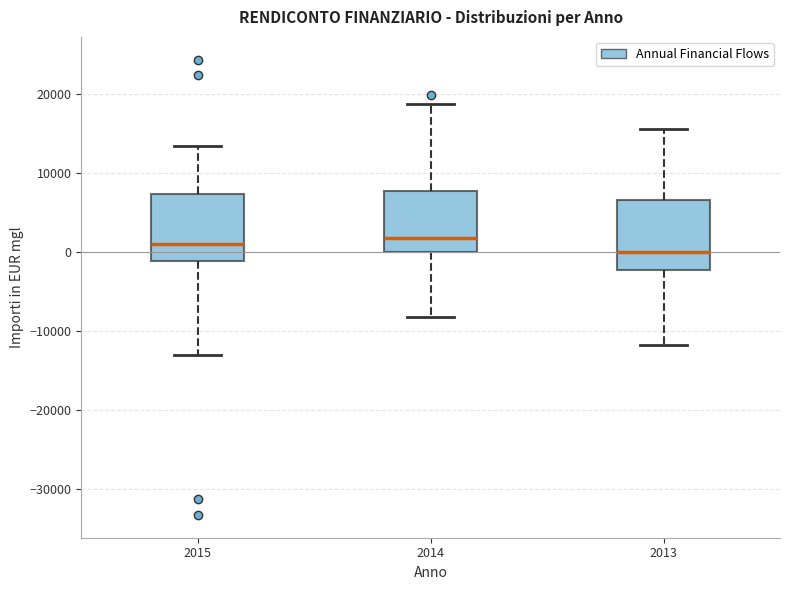

Reading left to right, transcribe this box plot: for each box, give where its median line is, the range the box spans, and where its two whiskers end, as read against the y-axis. The values are not printed on the chart, so give them approximately, as read against the axis.

2015: median 1000, box -1000 to 7000, whiskers -13000 to 13000
2014: median 2000, box 0 to 8000, whiskers -8000 to 19000
2013: median 0, box -2000 to 7000, whiskers -12000 to 16000